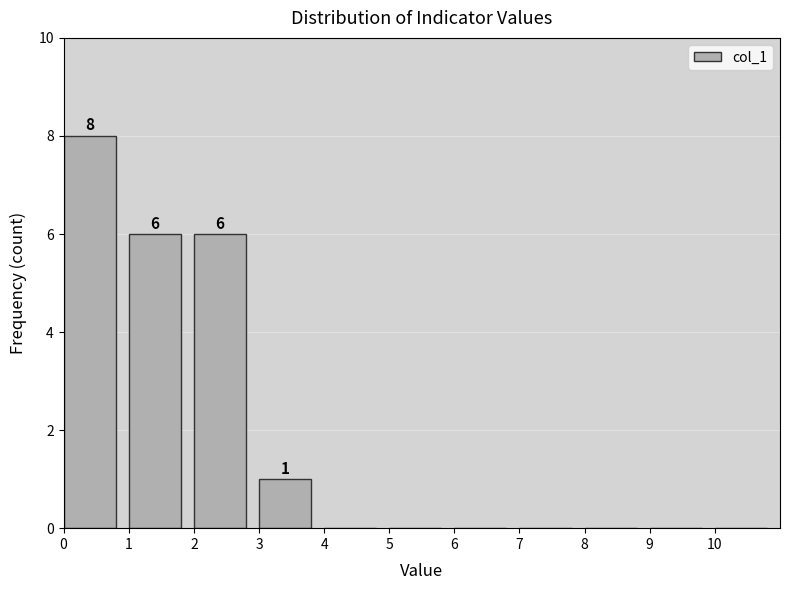

Over which range of the x-axis is the bar tallest?

0 to 1